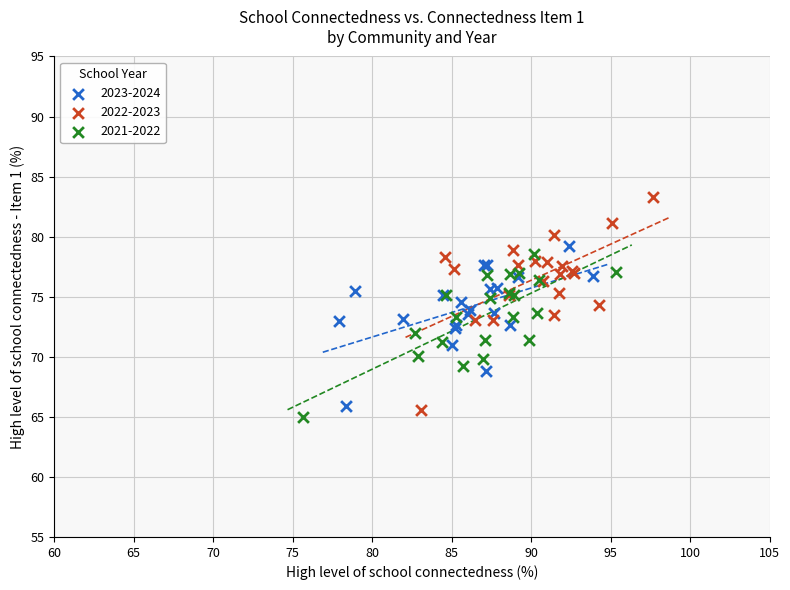

Which series has the widest spread of Y values?

2022-2023